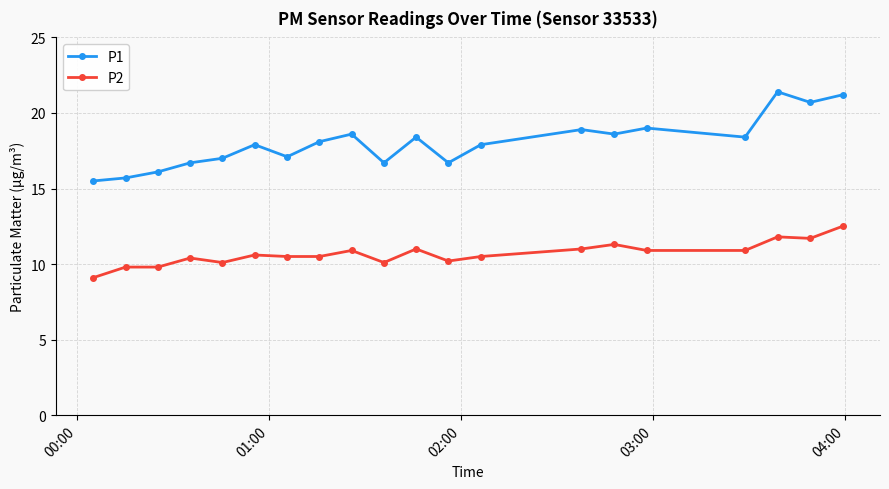

True or false: P2 has more than 1 interior local peaks.

True